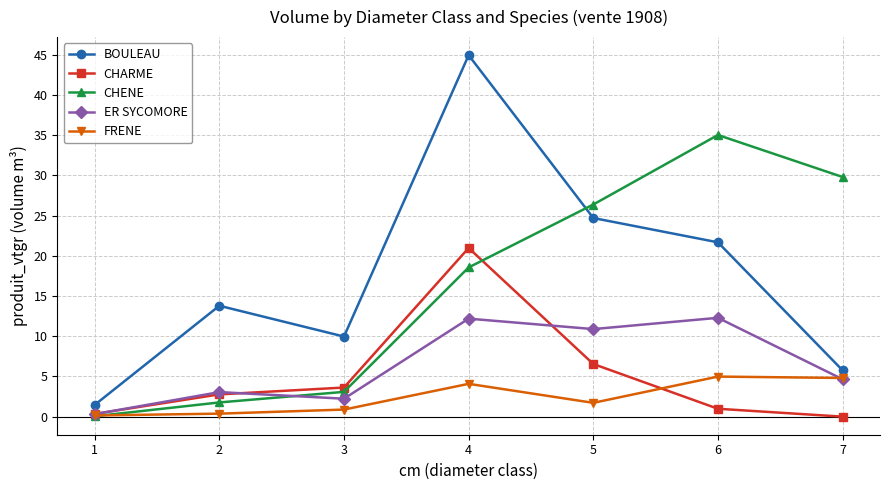

The value of BOULEAU at 4 is 25.7. True or false?

False